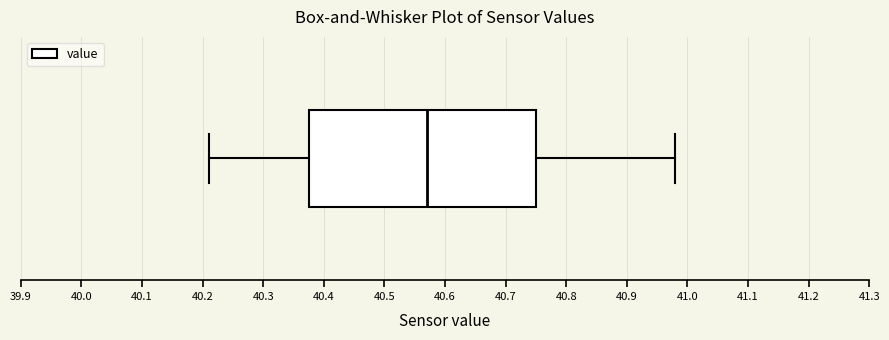

Where is the right edge of the box on the x-axis? The values are not printed on the chart, so give them approximately, as read against the axis.

40.75